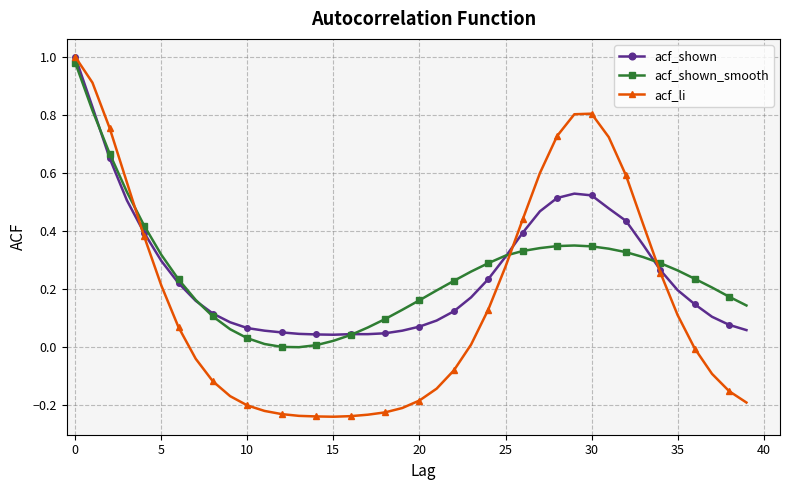

How many categories are shown in the chart?

40